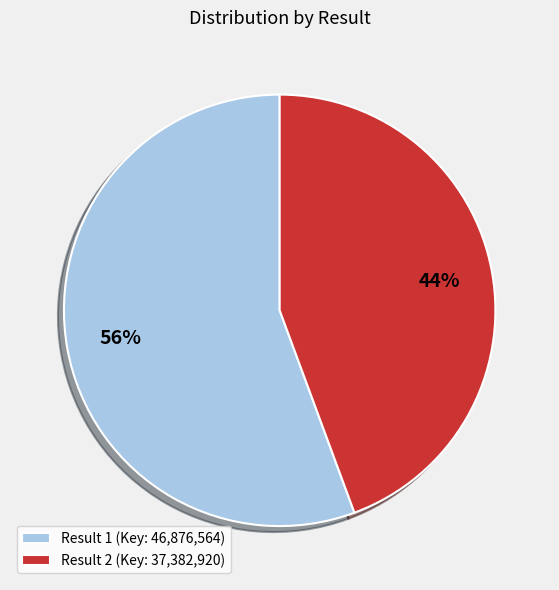

Rank the categories by value from lowest to highest.

Result 2 (Key: 37,382,920), Result 1 (Key: 46,876,564)